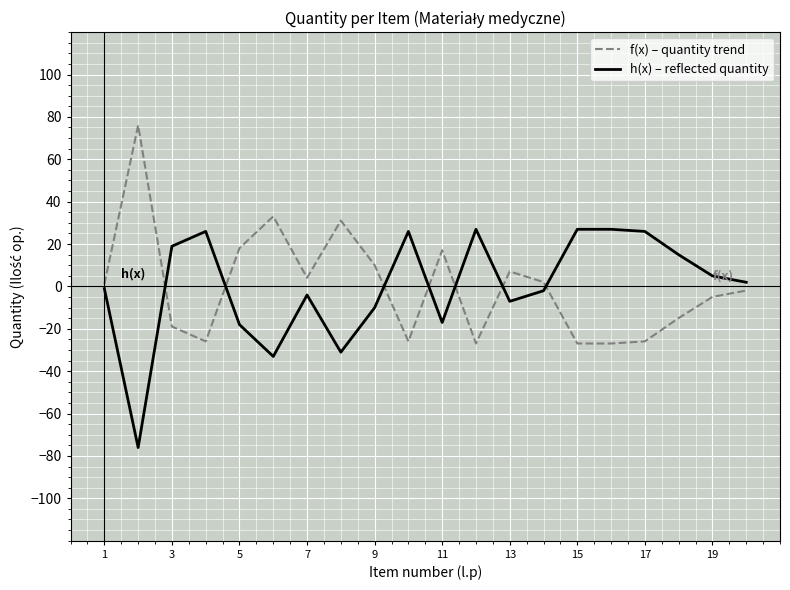

What is the minimum value shown in the chart?

-76.0